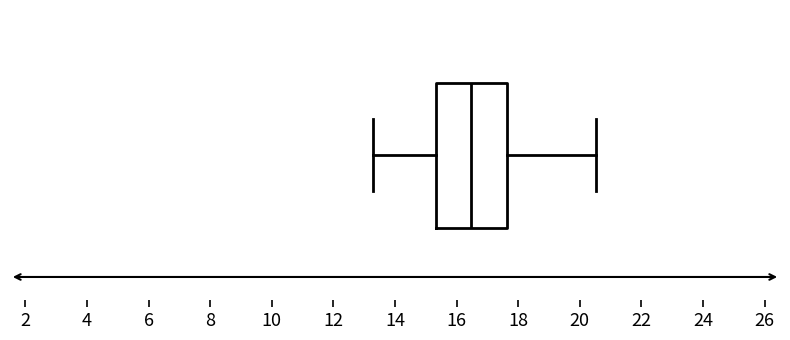

Transcribe this box plot: give where the median line is, the range the box spans, and where the two whiskers end, as read against the x-axis. The values are not printed on the chart, so give them approximately, as read against the axis.

median 16.4, box 15.4 to 17.6, whiskers 13.2 to 20.6